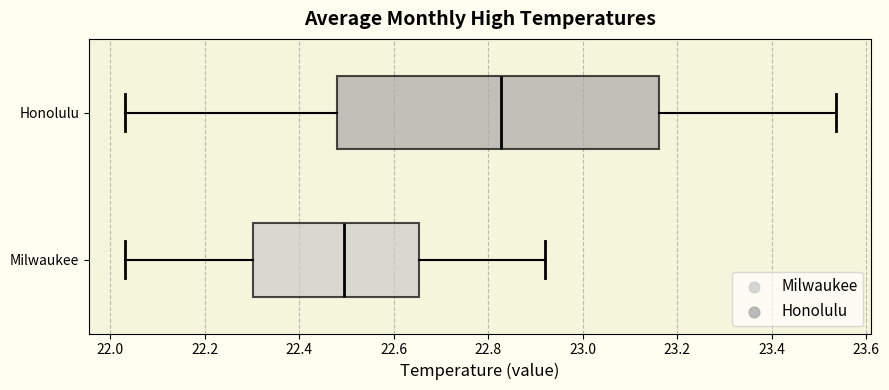

Where is the right edge of the box for Honolulu on the x-axis? The values are not printed on the chart, so give them approximately, as read against the axis.

23.16